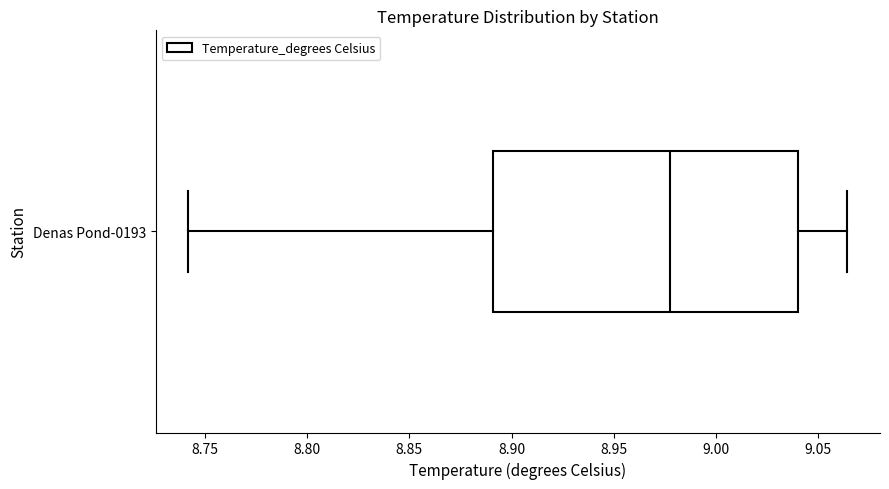

Read this box plot against the x-axis: the position of the median line, the range covered by the box, and the ends of both whiskers. The values are not printed on the chart, so give them approximately, as read against the axis.

median 8.980, box 8.890 to 9.040, whiskers 8.740 to 9.065